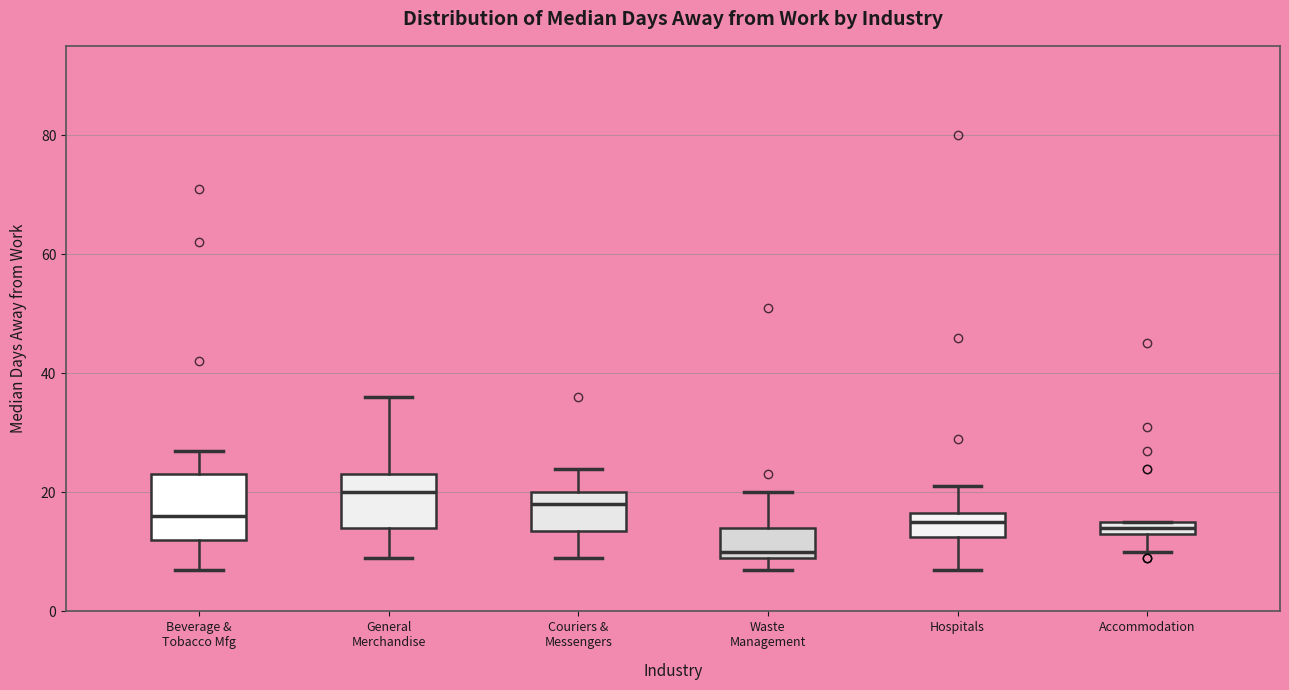

Which box has the lowest median line?

Waste Management